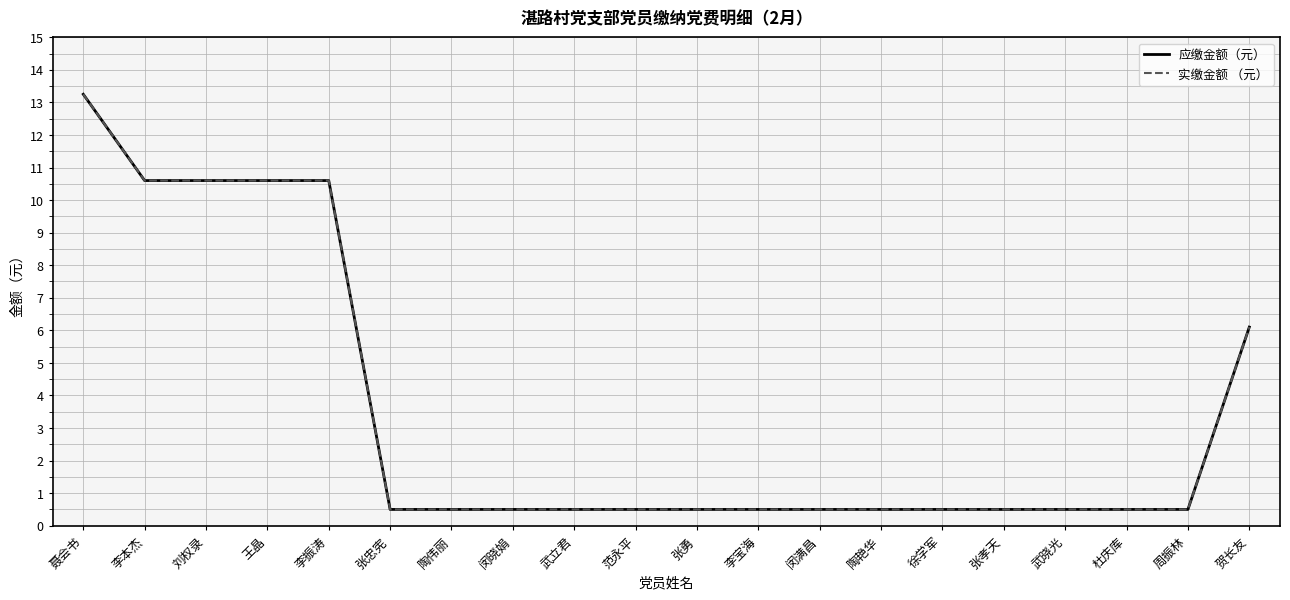

The 实缴金额 （元） series shows 0.7 at 张孝天. True or false?

False